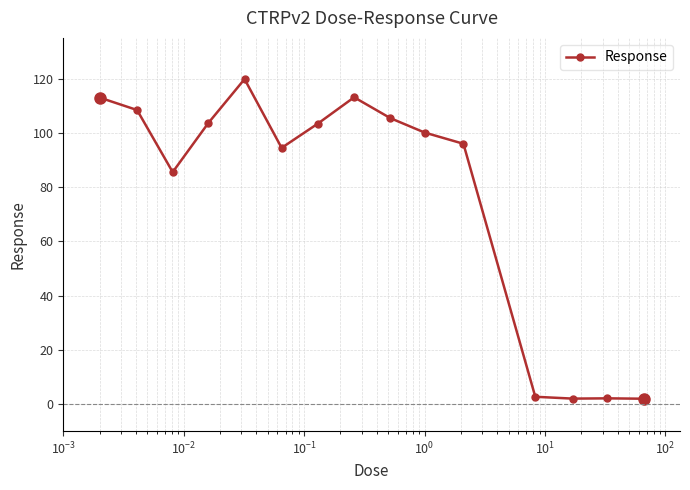

What is the average value?

76.8